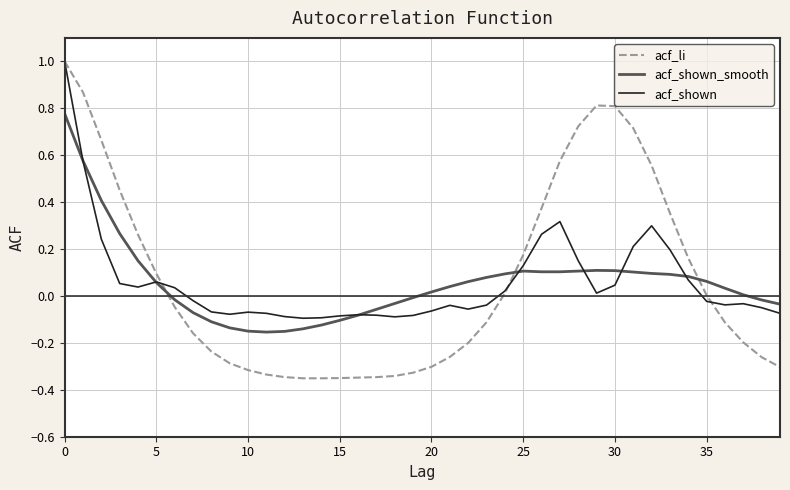

Which series has the widest spread of values?

acf_li